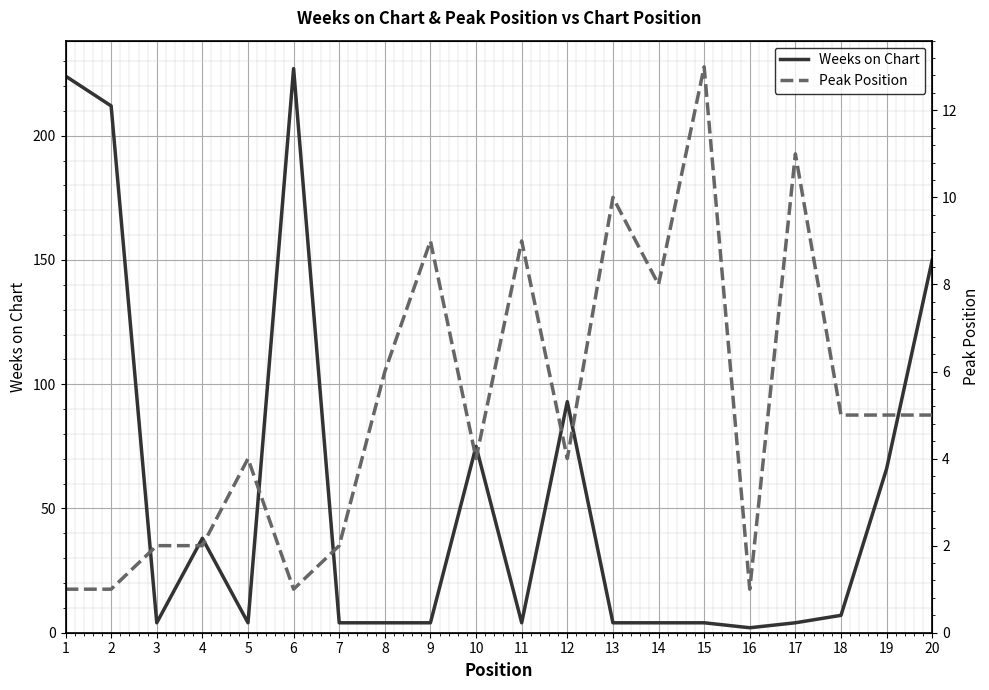

Which has a higher value, 3 or 18?

18